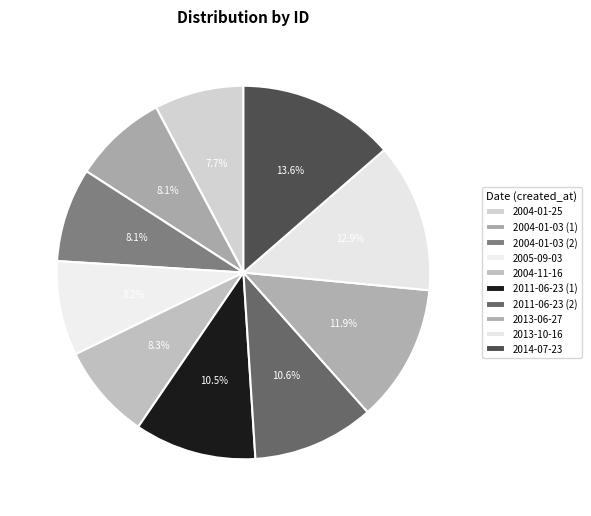

Does any single category account for the majority?

No